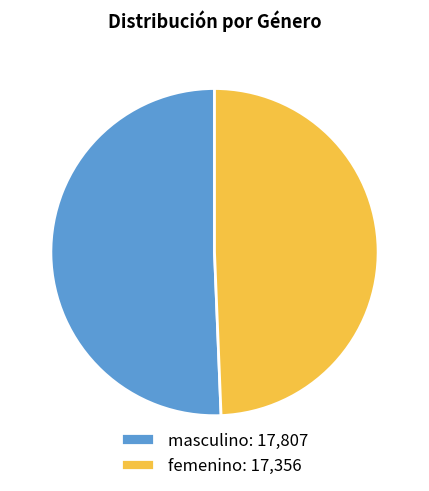

Does femenino: 17,356 represent more than half of the total?

No